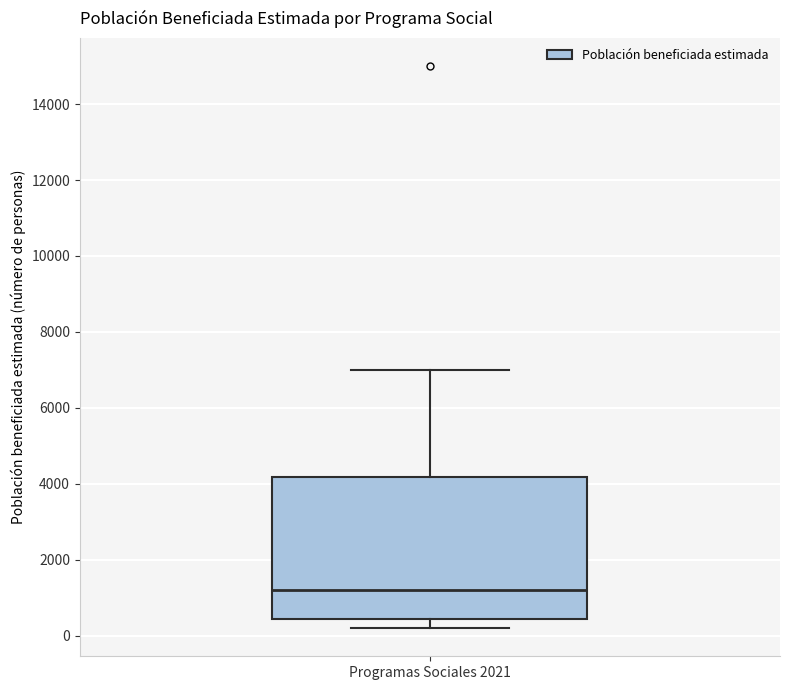

Transcribe this box plot: give where the median line is, the range the box spans, and where the two whiskers end, as read against the y-axis. The values are not printed on the chart, so give them approximately, as read against the axis.

median 1200, box 400 to 4200, whiskers 200 to 7000